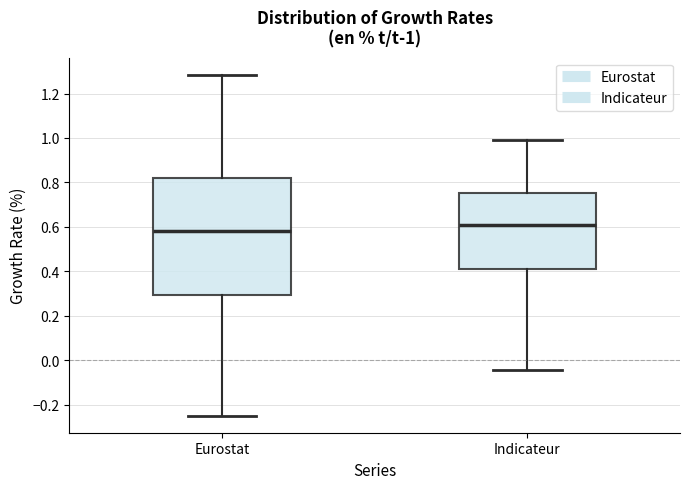

Which box's median line is the lowest?

Eurostat